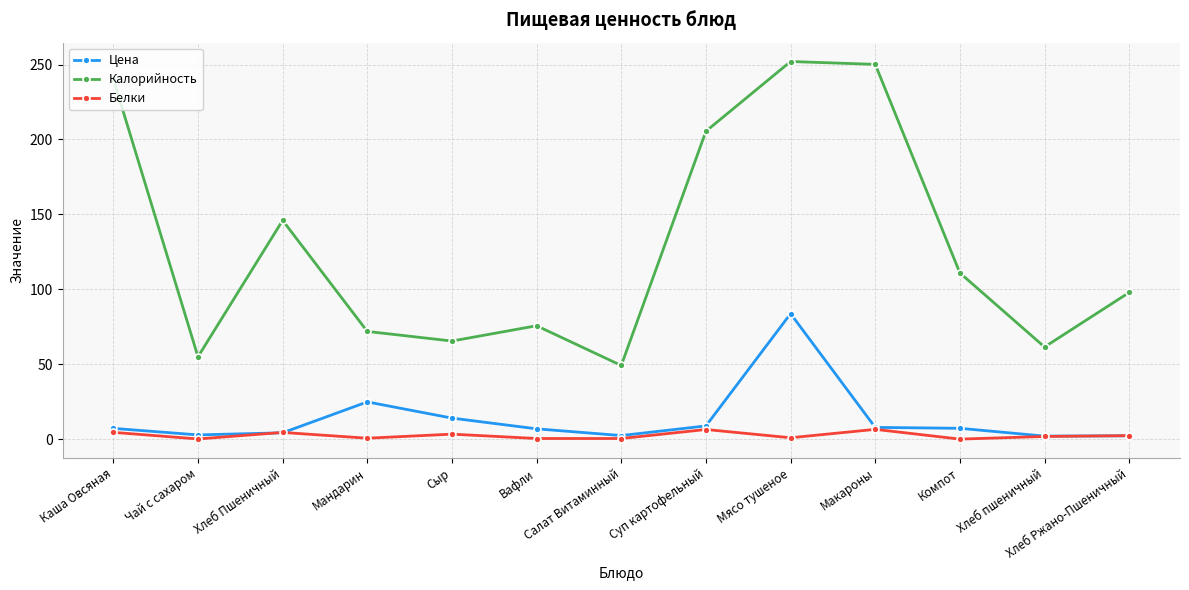

The value of Калорийность at Компот is 111.0. True or false?

True